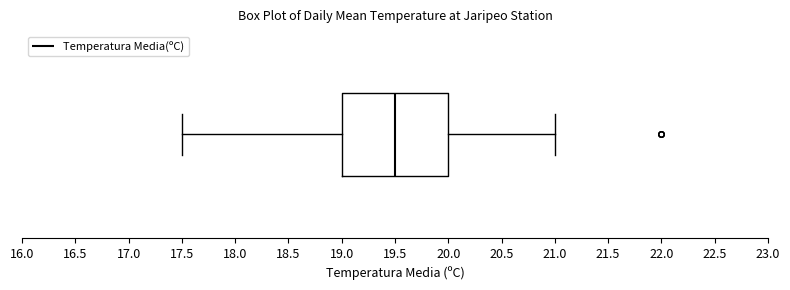

Transcribe this box plot: give where the median line is, the range the box spans, and where the two whiskers end, as read against the x-axis. The values are not printed on the chart, so give them approximately, as read against the axis.

median 19.5, box 19.0 to 20.0, whiskers 17.5 to 21.0